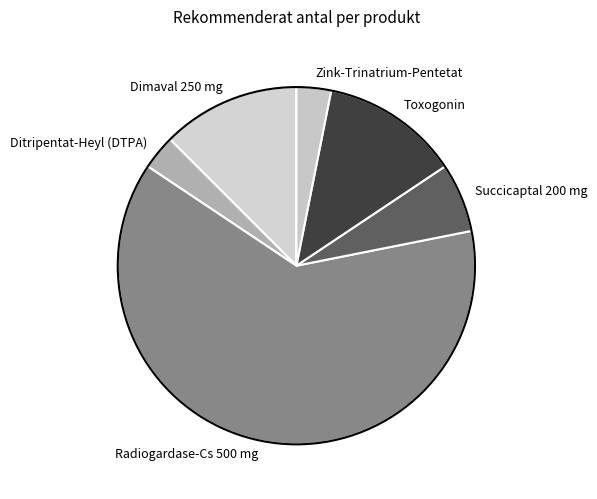

True or false: Zink-Trinatrium-Pentetat accounts for 3% of the total.

True